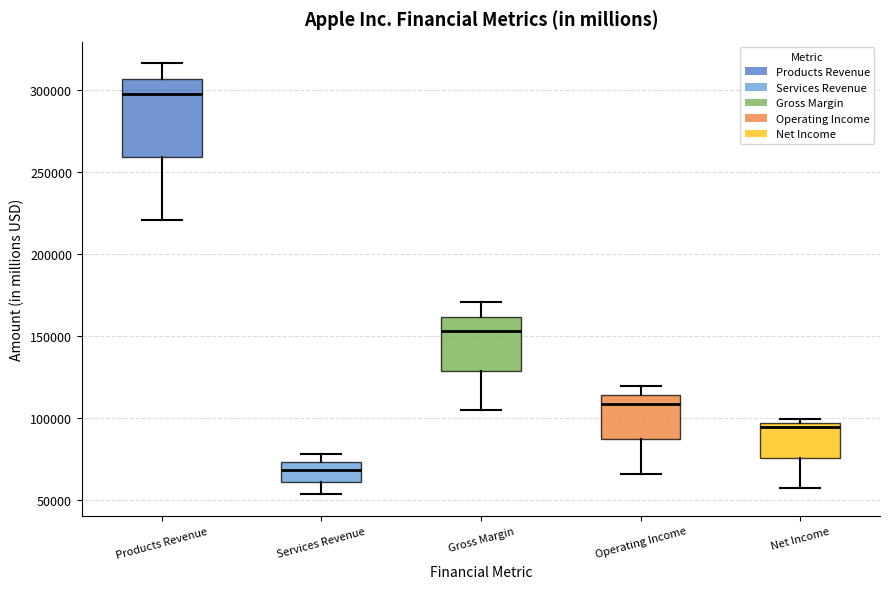

Reading left to right, transcribe this box plot: for each box, give where its median line is, the range the box spans, and where its two whiskers end, as read against the y-axis. The values are not printed on the chart, so give them approximately, as read against the axis.

Products Revenue: median 295000, box 260000 to 305000, whiskers 220000 to 315000
Services Revenue: median 70000, box 60000 to 75000, whiskers 55000 to 80000
Gross Margin: median 155000, box 130000 to 160000, whiskers 105000 to 170000
Operating Income: median 110000, box 90000 to 115000, whiskers 65000 to 120000
Net Income: median 95000 (just below the box's upper edge), box 75000 to 95000, whiskers 55000 to 100000